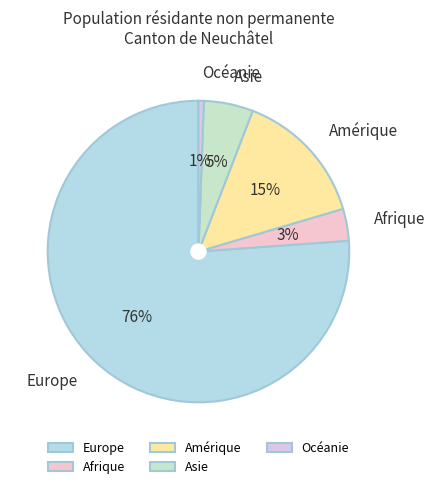

Which slice represents more than half of the pie?

Europe